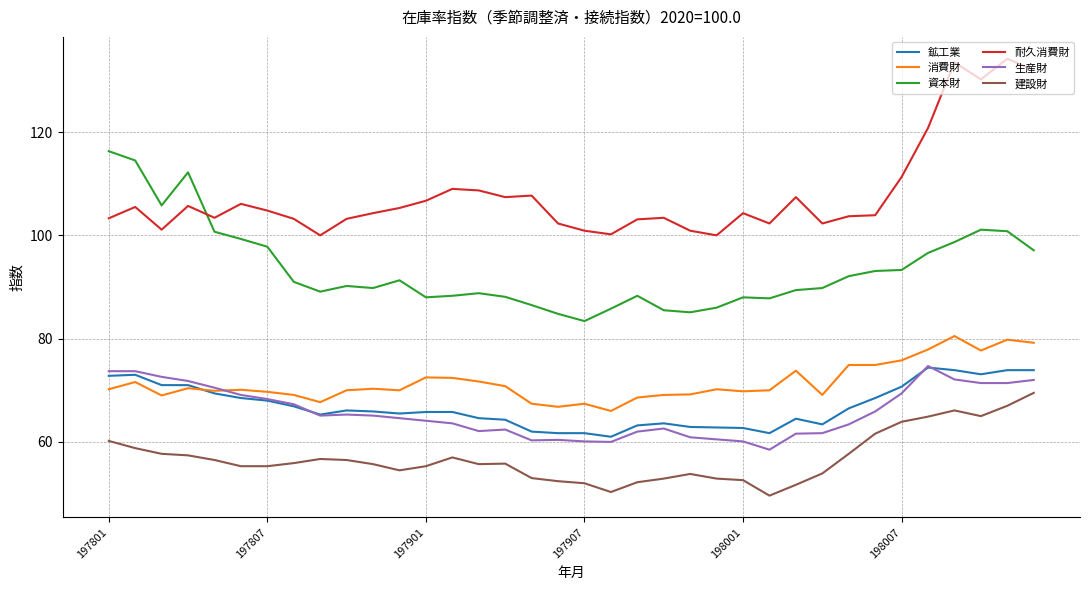

What is the minimum value for 生産財?

58.5